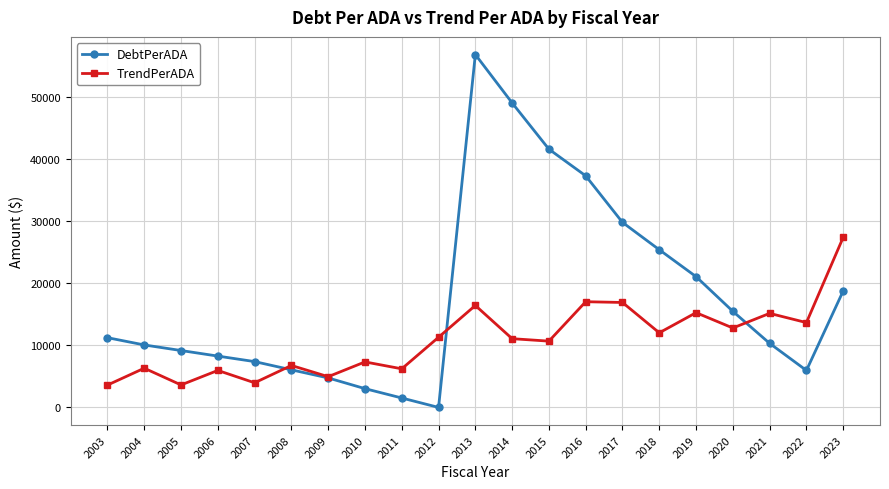

List the series in order of their peak value, highest first.

DebtPerADA, TrendPerADA